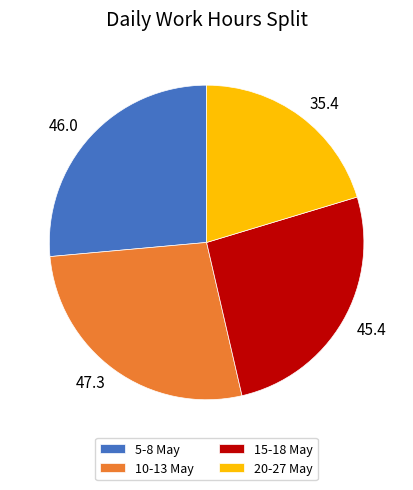

Between 35.4 and 46.0, which is larger?

46.0